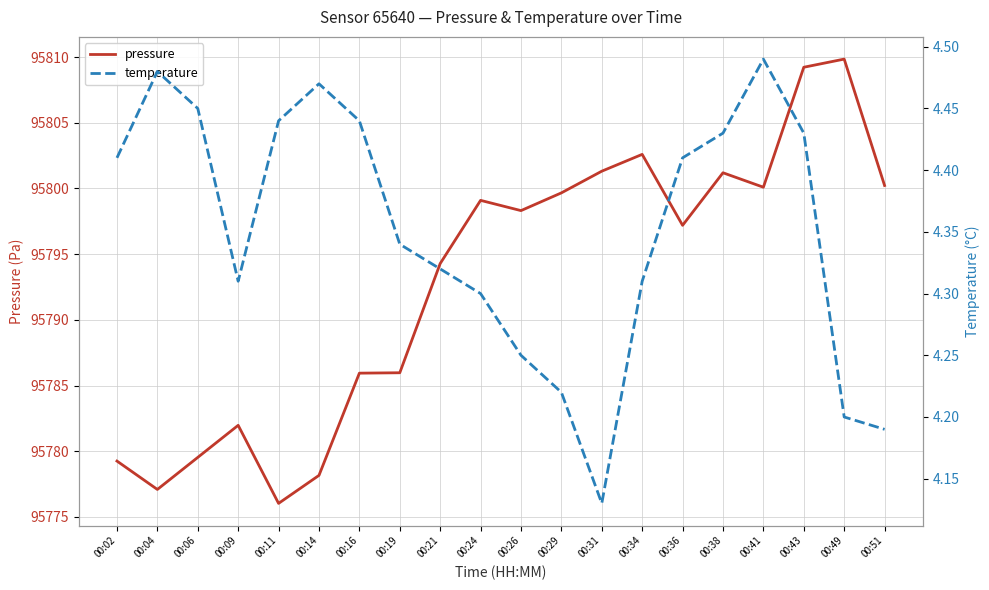

What is the spread (max minus min) of values at 00:31?

95797.2